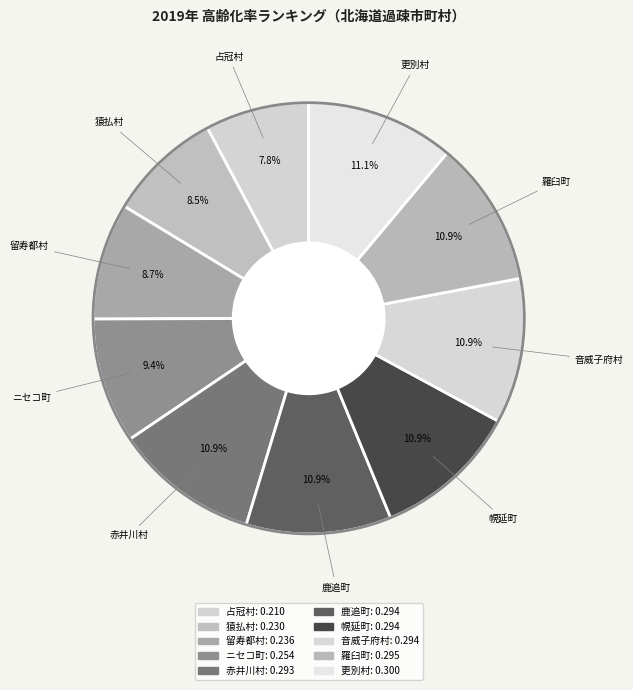

To the nearest percent, what is the average slice percentage?

10%